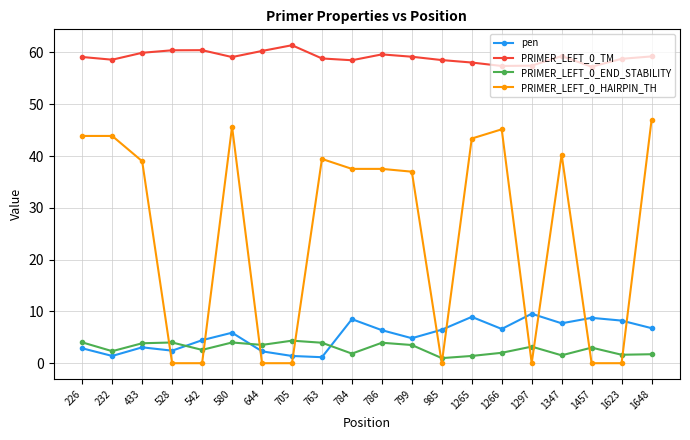

Rank the series by their maximum value, from lowest to highest.

PRIMER_LEFT_0_END_STABILITY, pen, PRIMER_LEFT_0_HAIRPIN_TH, PRIMER_LEFT_0_TM